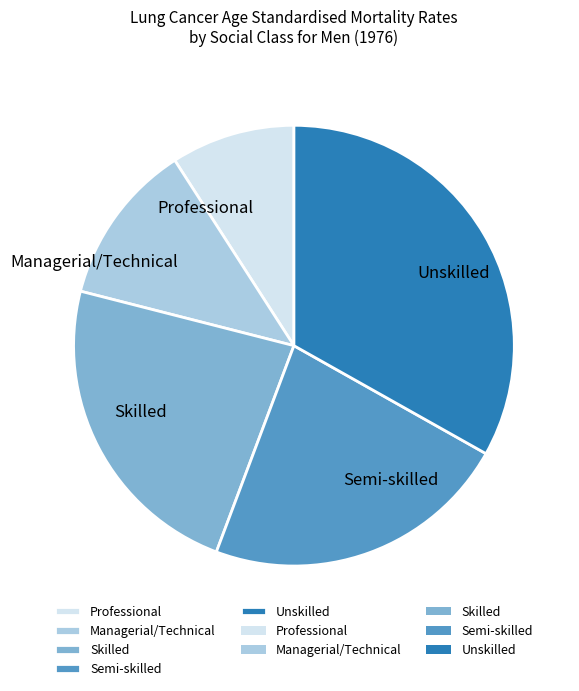

Do Unskilled and Professional together represent more than half of the pie?

No